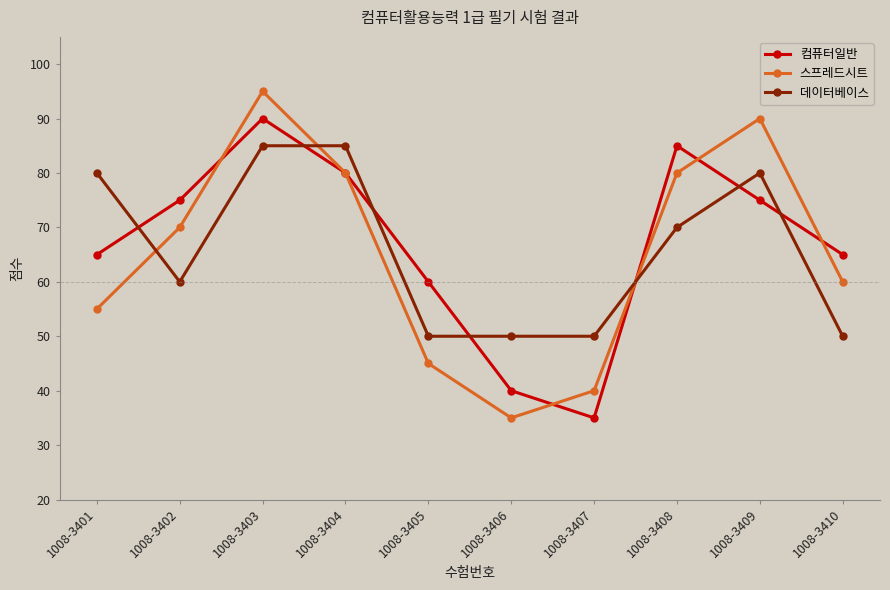

Does the chart have visible grid lines?

No